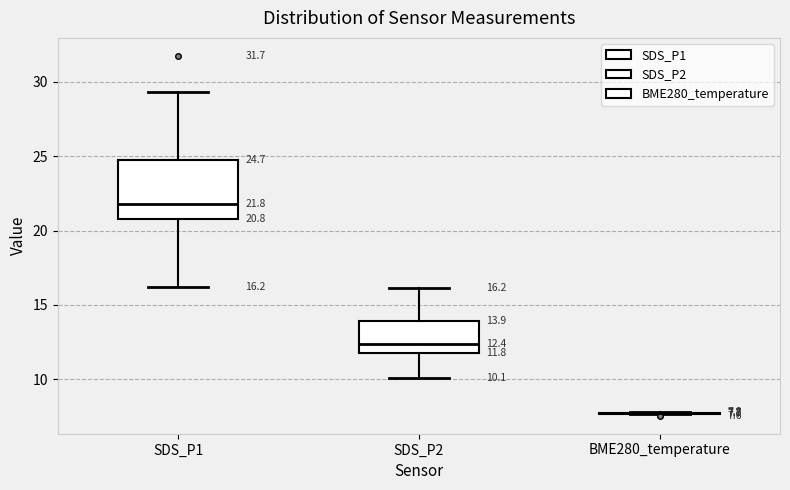

Comparing the boxes themselves (not the whiskers), which one is the tallest?

SDS_P1